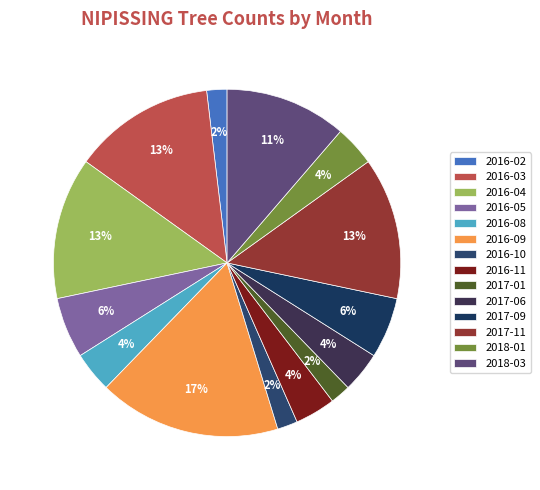

Which category has the biggest portion of the pie?

2016-09